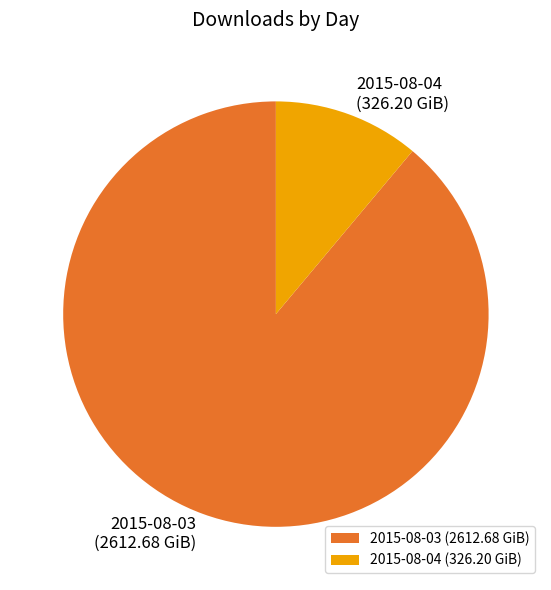

The 2015-08-03 slice represents 89% of the pie. True or false?

True